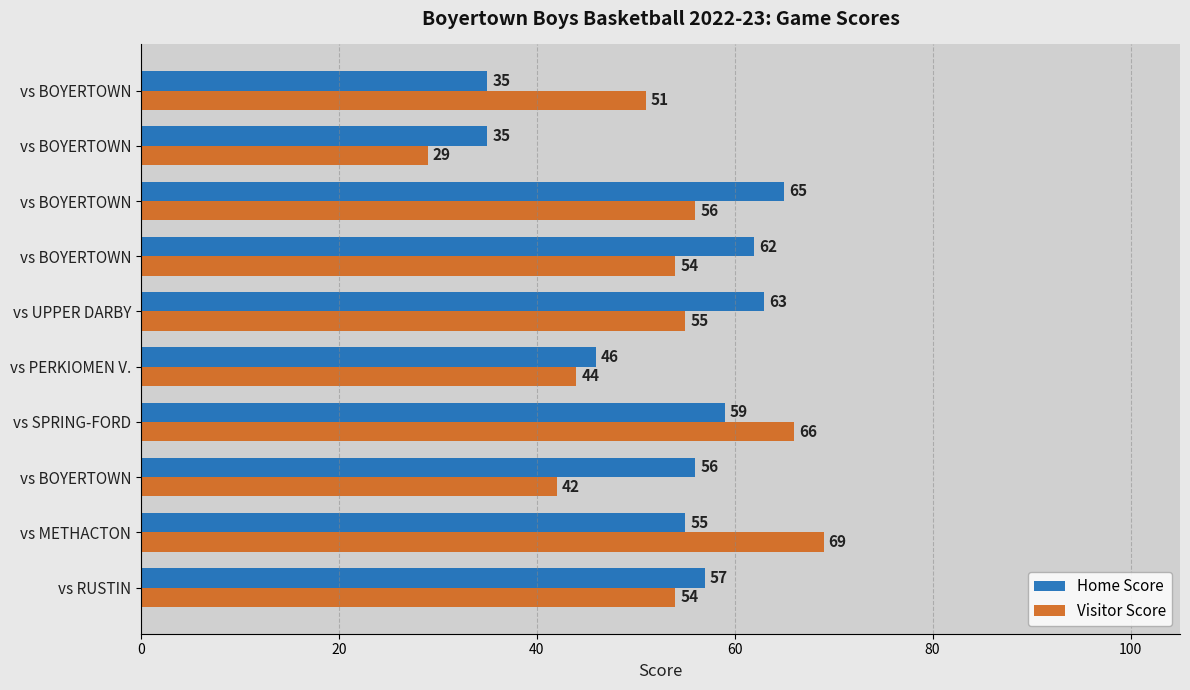

What is the difference between the maximum and second lowest values in the Visitor Score series?

27